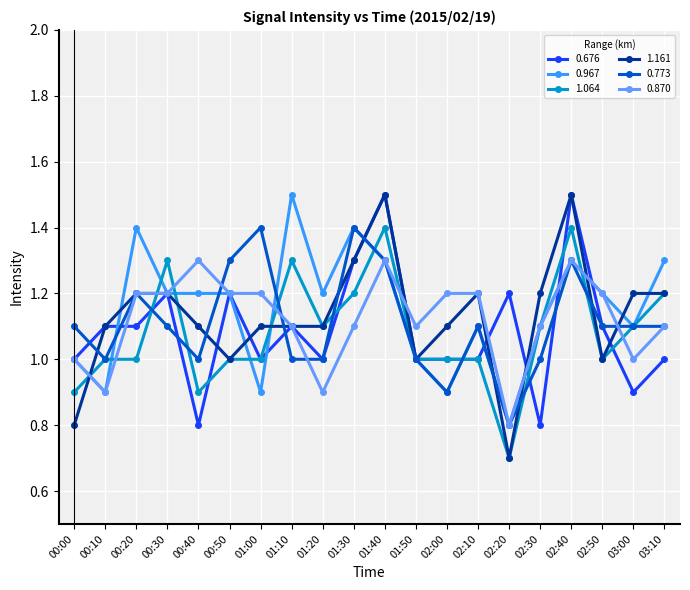

Is it true that 1.064 equals 1.8 at 01:20?

False